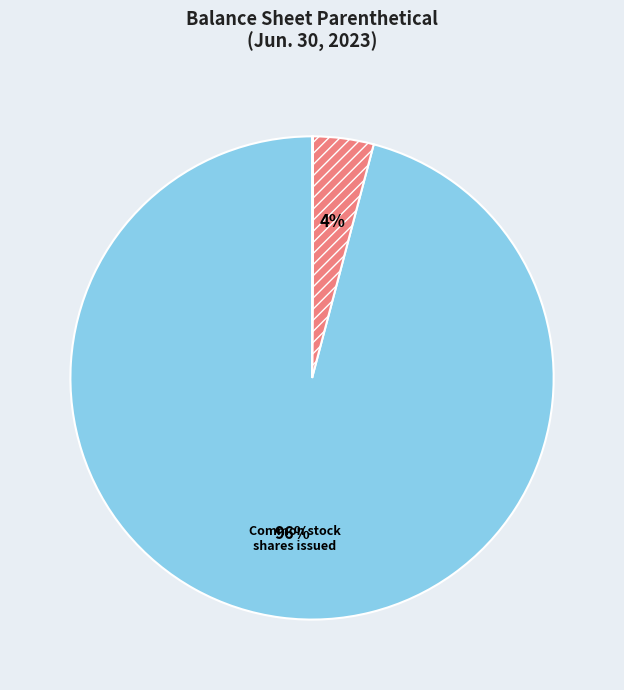

To the nearest percent, what is the difference between the largest and smallest slice percentages?

96%